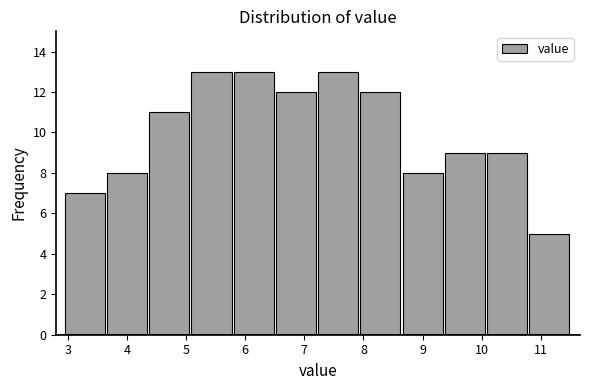

Reading left to right, list every bar in this chart as the range it spans on the x-axis followed by its height. Neither the bar edges nor the heights are printed on the chart, so give them approximately, as read against the axes.

3.0 to 3.7: 7
3.7 to 4.4: 8
4.4 to 5.1: 11
5.1 to 5.8: 13
5.8 to 6.5: 13
6.5 to 7.2: 12
7.2 to 7.9: 13
7.9 to 8.7: 12
8.7 to 9.4: 8
9.4 to 10.1: 9
10.1 to 10.8: 9
10.8 to 11.5: 5